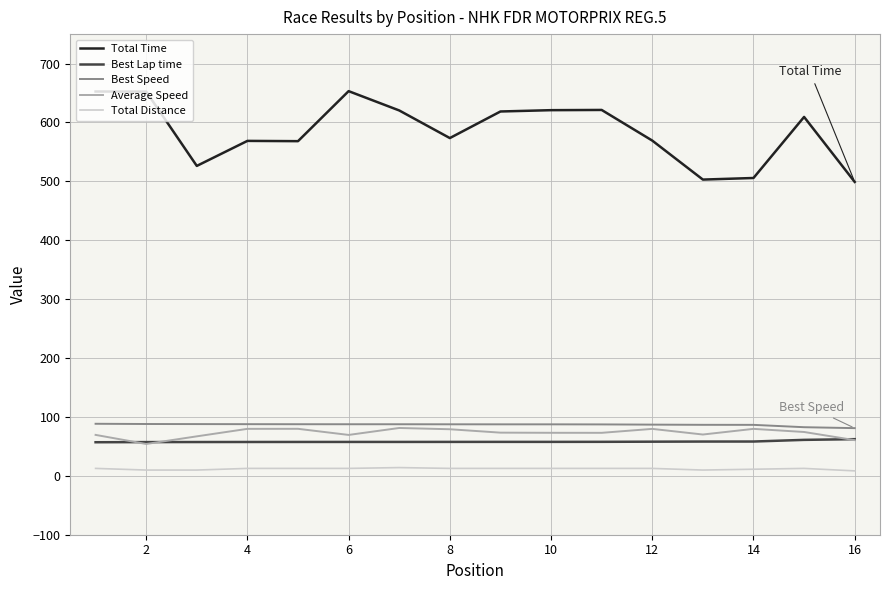

True or false: Best Lap time and Total Distance cross at least once.

False